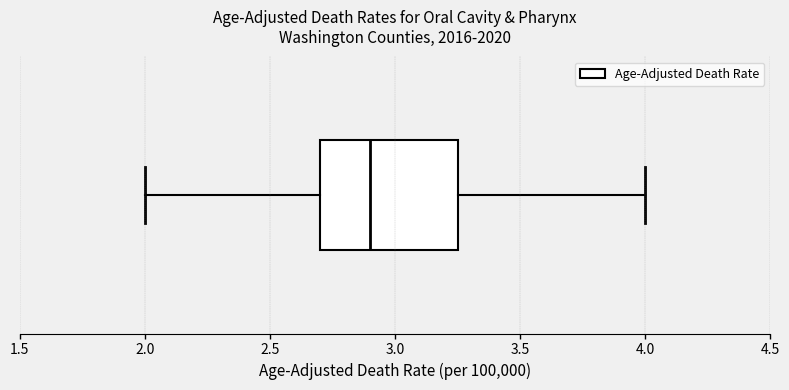

Read this box plot against the x-axis: the position of the median line, the range covered by the box, and the ends of both whiskers. The values are not printed on the chart, so give them approximately, as read against the axis.

median 2.90, box 2.70 to 3.25, whiskers 2.00 to 4.00